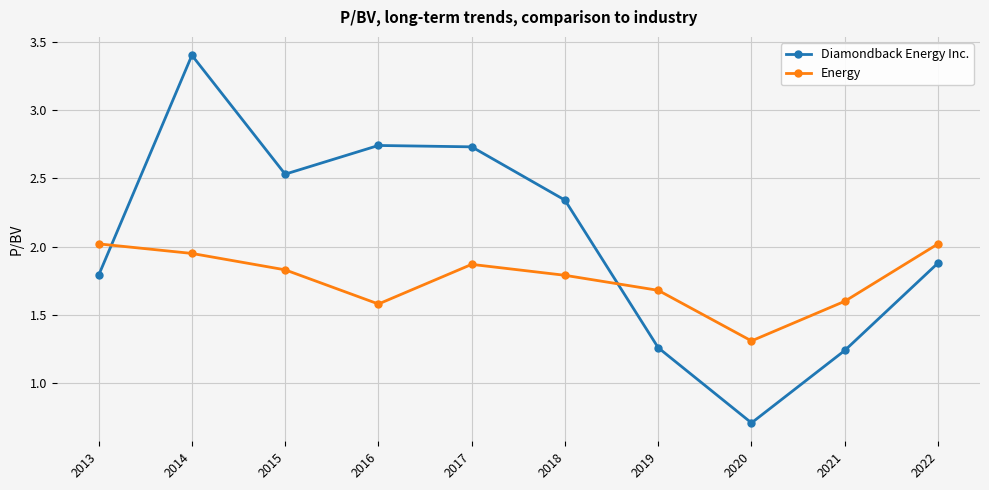

How many series are shown in this chart?

2